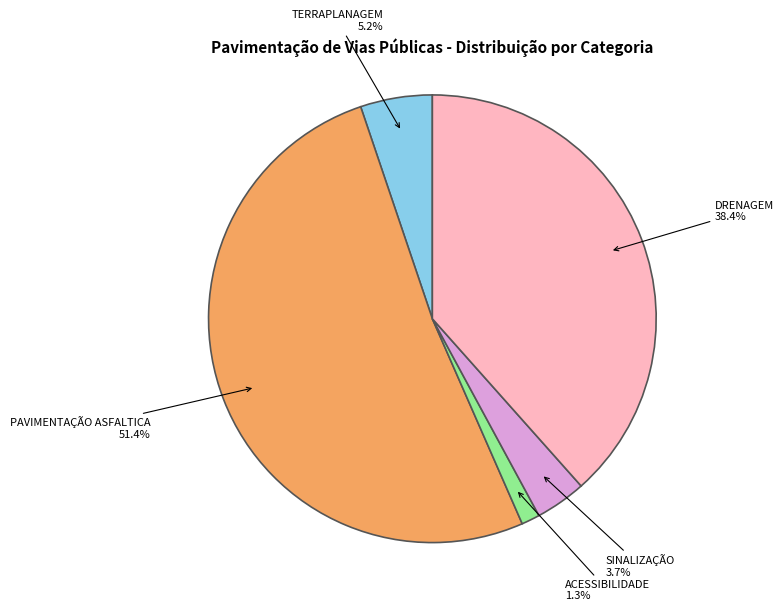

To the nearest percent, what percentage of the pie is ACESSIBILIDADE?

1%